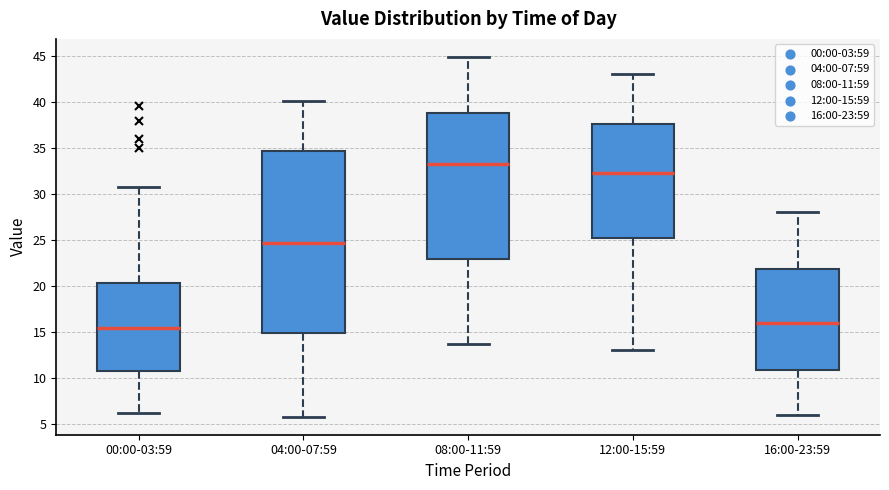

Reading left to right, read every box against the y-axis: the position of its median line, the range the box covers, and the ends of its whiskers. The values are not printed on the chart, so give them approximately, as read against the axis.

00:00-03:59: median 15.5, box 11.0 to 20.5, whiskers 6.0 to 31.0
04:00-07:59: median 24.5, box 15.0 to 34.5, whiskers 6.0 to 40.0
08:00-11:59: median 33.5, box 23.0 to 39.0, whiskers 13.5 to 45.0
12:00-15:59: median 32.5, box 25.0 to 37.5, whiskers 13.0 to 43.0
16:00-23:59: median 16.0, box 11.0 to 22.0, whiskers 6.0 to 28.0